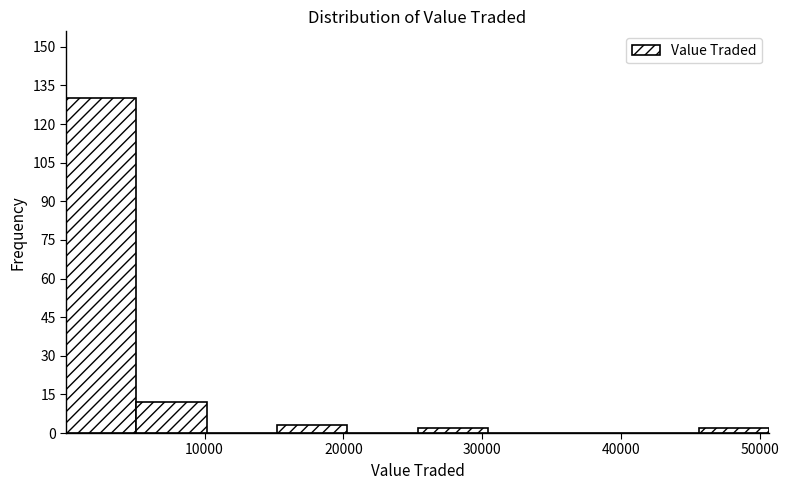

Reading left to right, list every bar in this chart as the range it spans on the x-axis followed by its height. Neither the bar edges nor the heights are printed on the chart, so give them approximately, as read against the axes.

0 to 5000: 130
5000 to 10000: 12
10000 to 15000: 0
15000 to 20000: 4
20000 to 25000: 0
25000 to 30000: 2
30000 to 35000: 0
35000 to 41000: 0
41000 to 46000: 0
46000 to 51000: 2